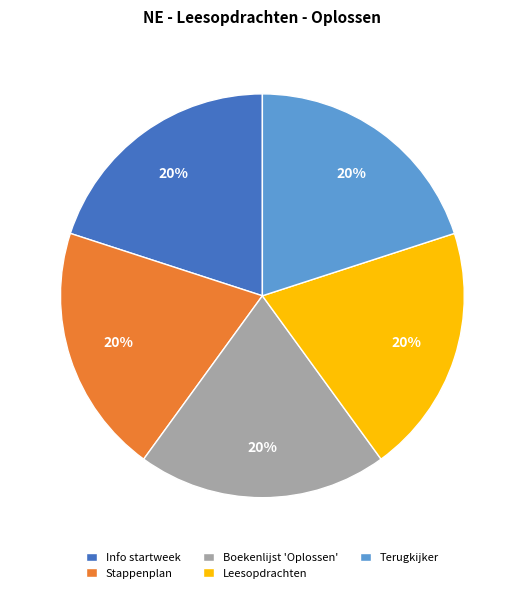

Is it true that Leesopdrachten is 20% of the pie?

True